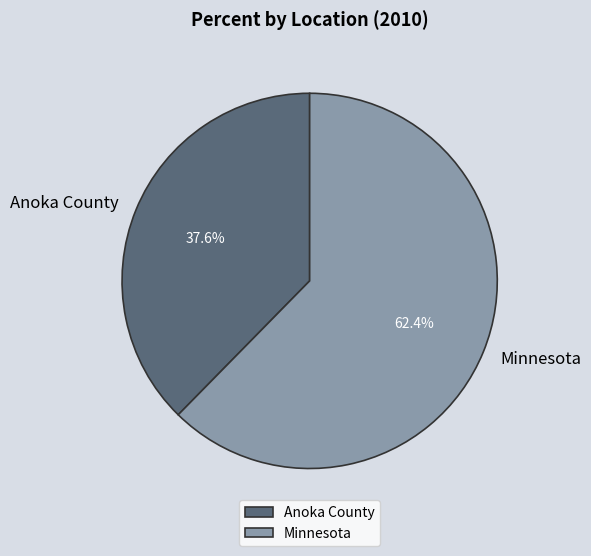

Which slice is the largest?

Minnesota